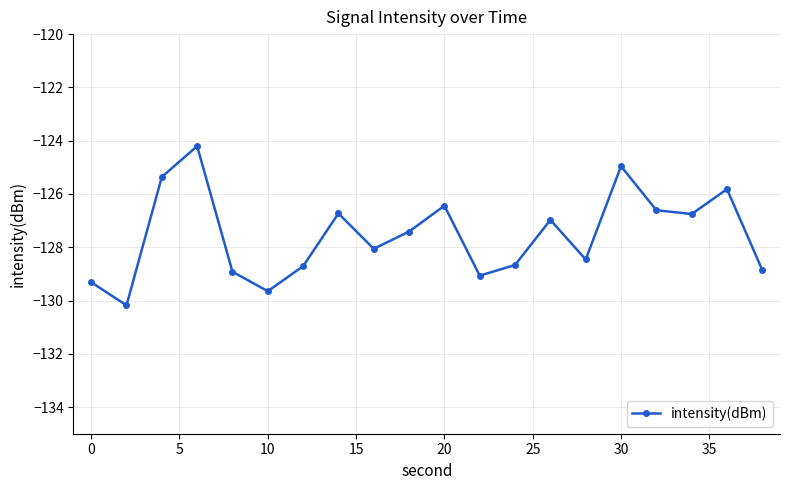

What is the value of the 10th point from the left?

-127.4